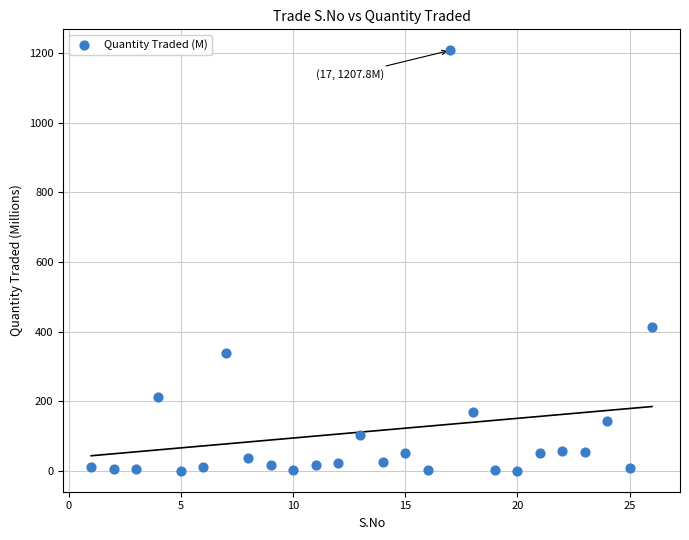

What Y value in the scatter plot is closest to 604?

412.6